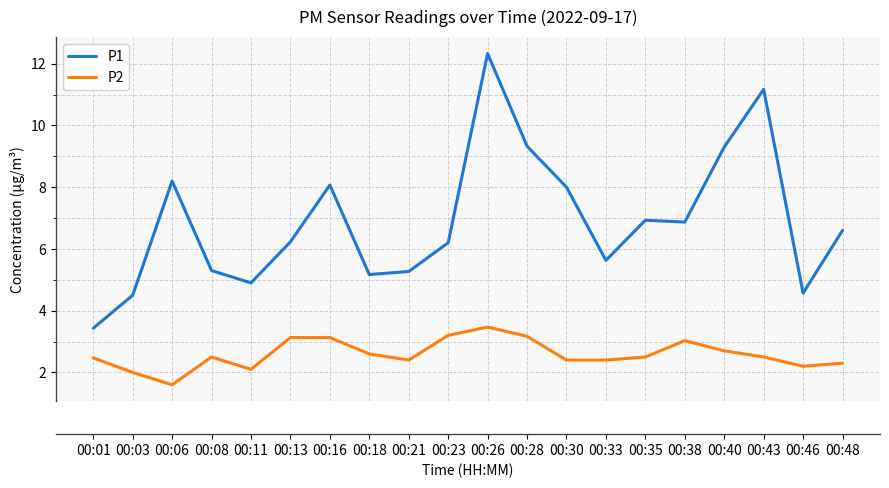

At which category does the chart reach its peak across all series?

00:26